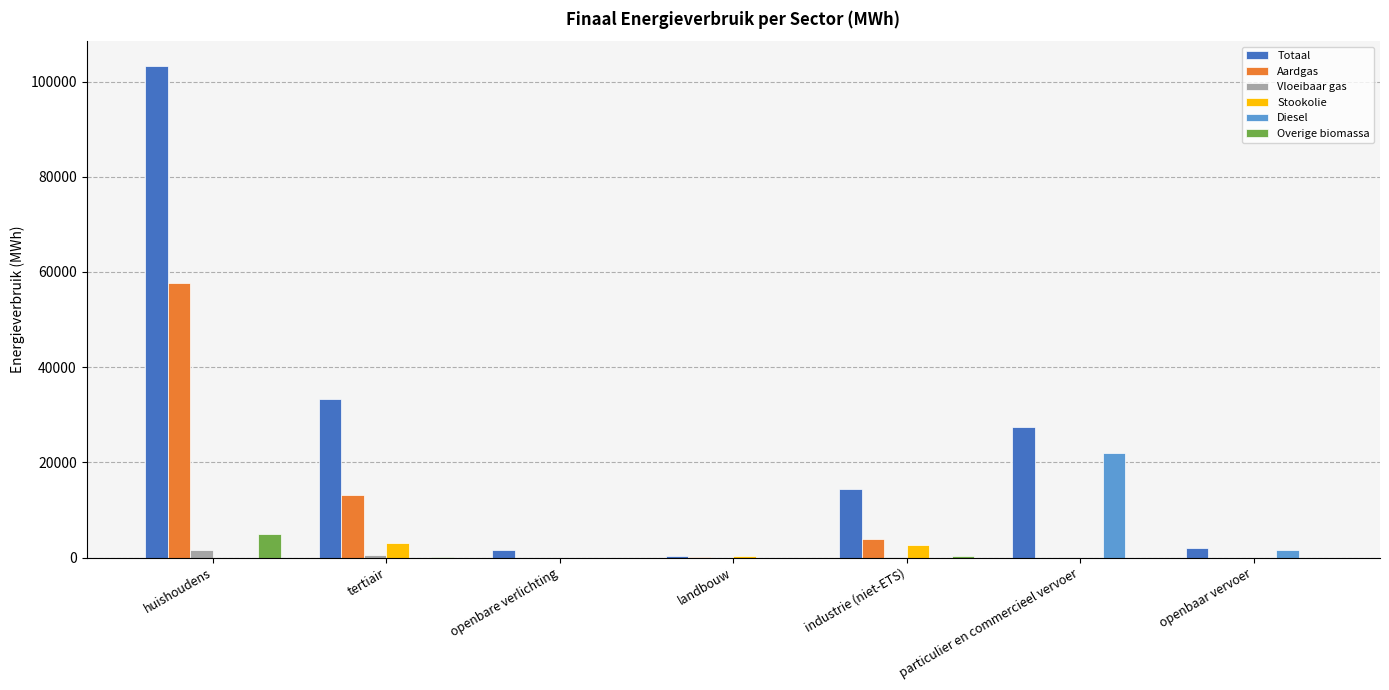

Which series has the largest total across all categories?

Totaal